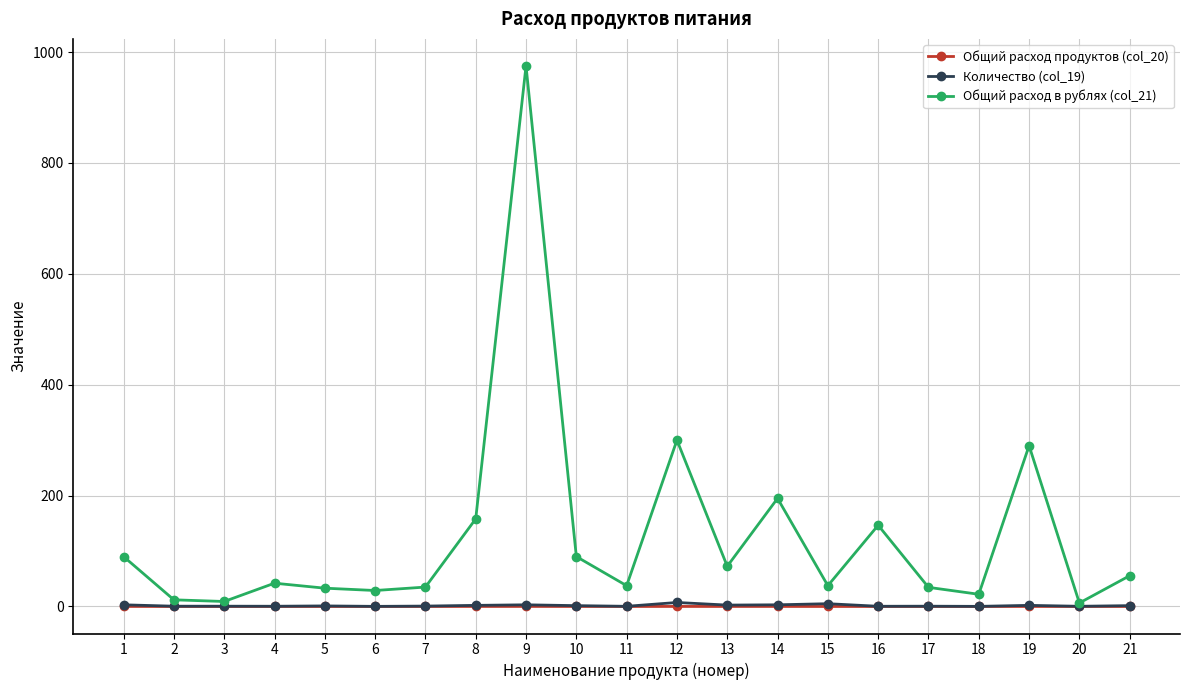

What is the minimum value for Количество (col_19)?

0.2